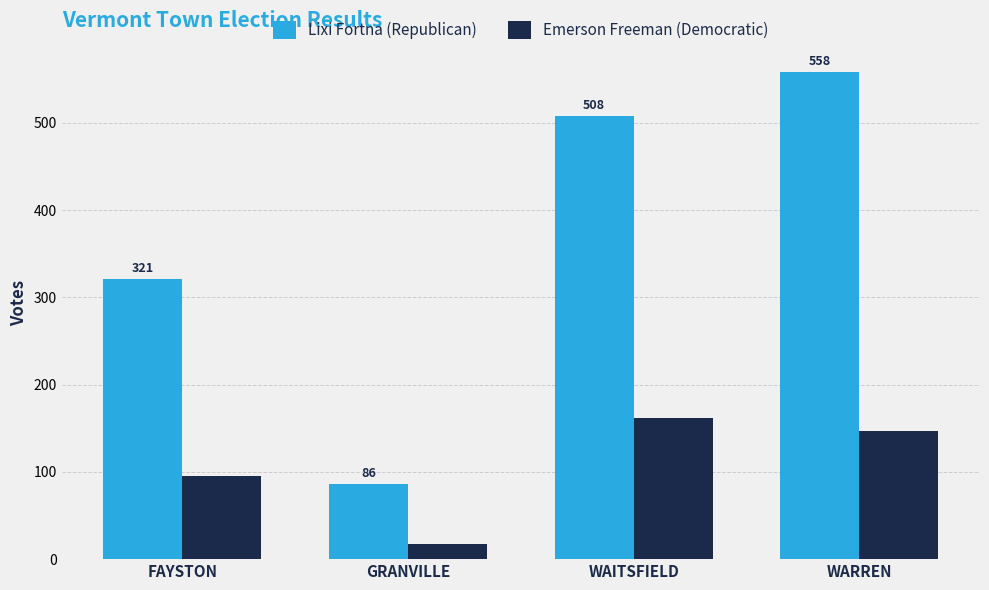

Is the value of Lixi Fortna (Republican) at WARREN greater than the value of Emerson Freeman (Democratic) at WARREN?

Yes